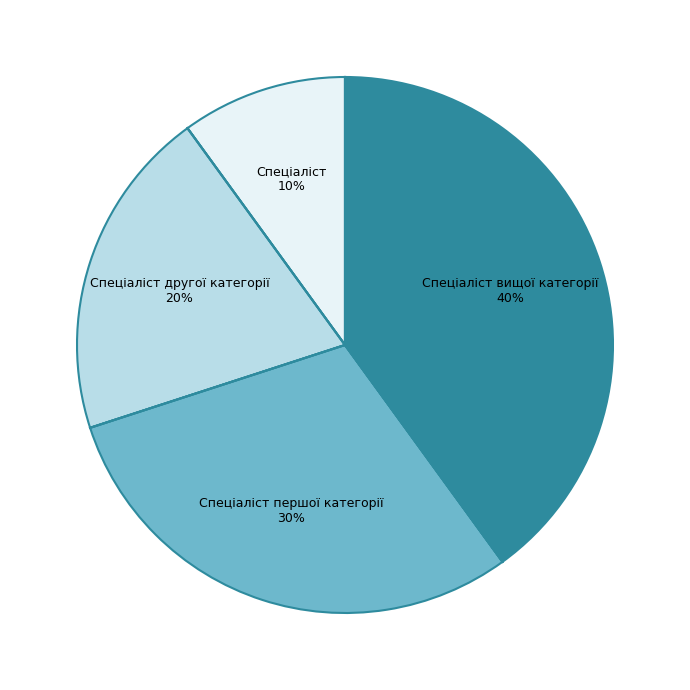

To the nearest percent, what is the difference between the largest and smallest slice percentages?

30%